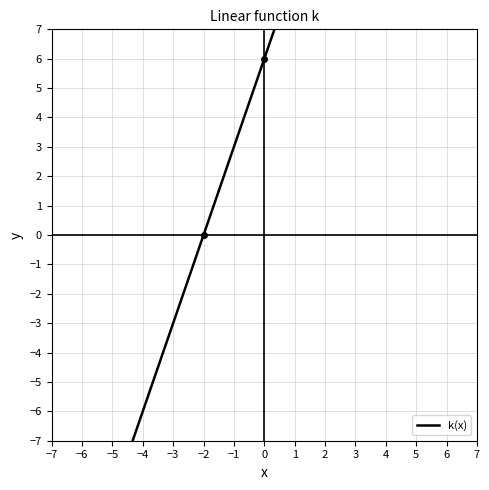

Count the number of data series in this chart.

1